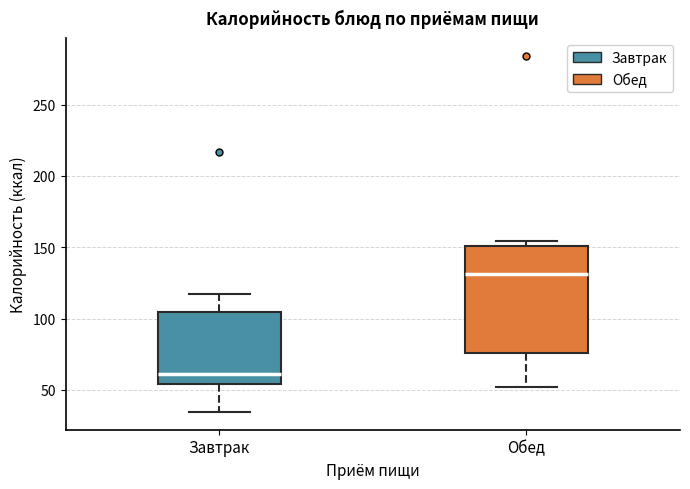

Which box is the tallest, from its lower edge to its upper edge?

Обед